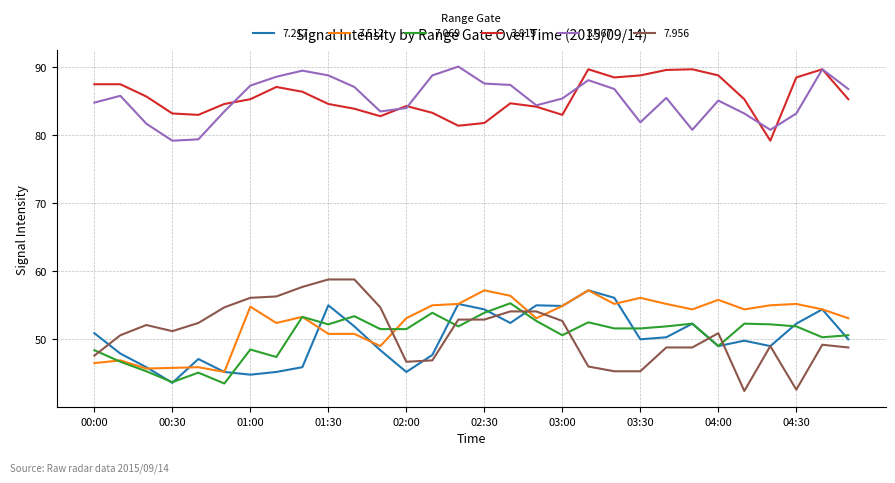

What is the greatest value displayed?

90.1